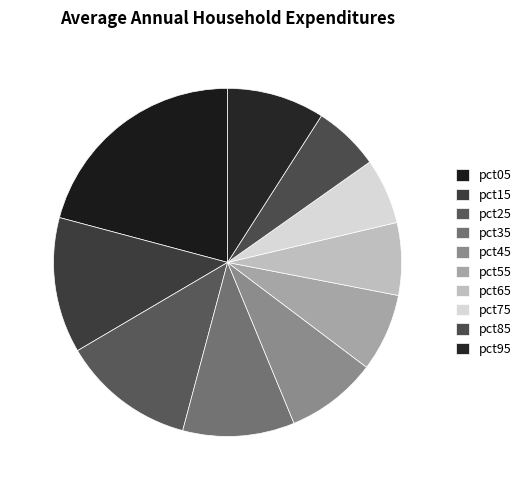

To the nearest percent, what percentage of the pie is pct65?

7%